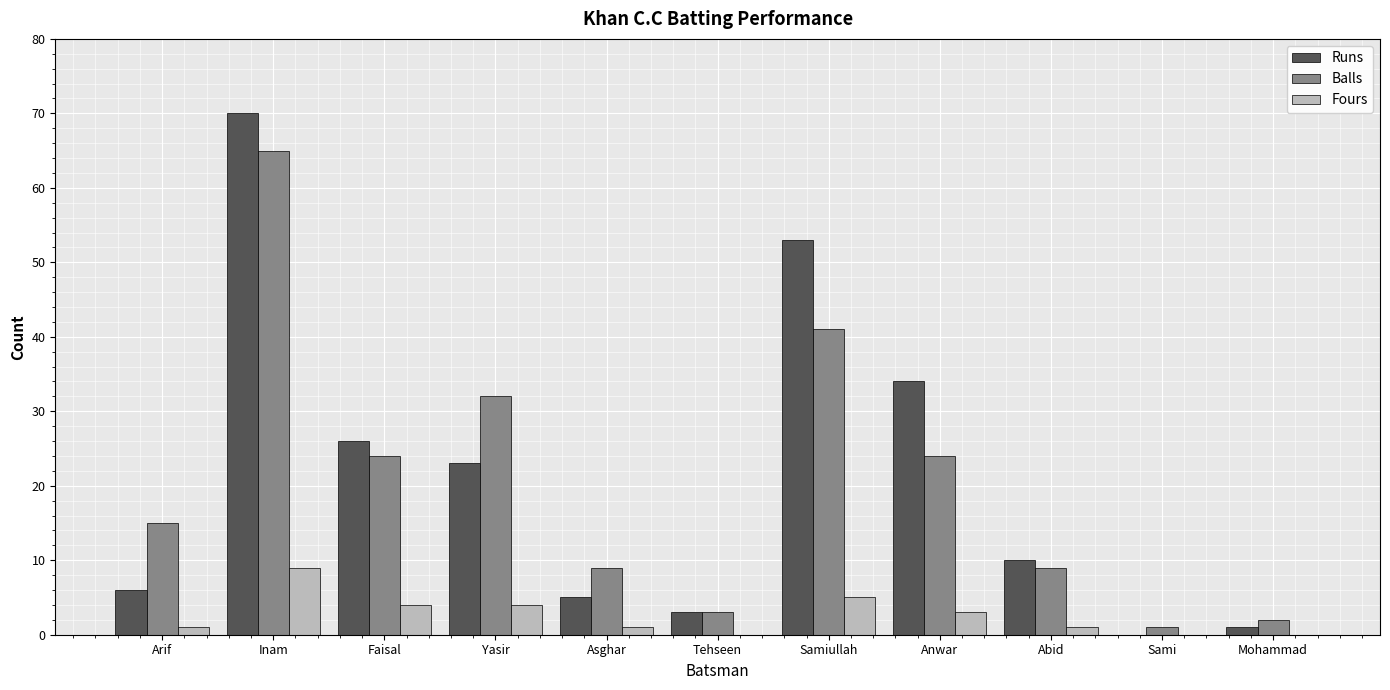

The Fours series shows 1 at Arif. True or false?

True